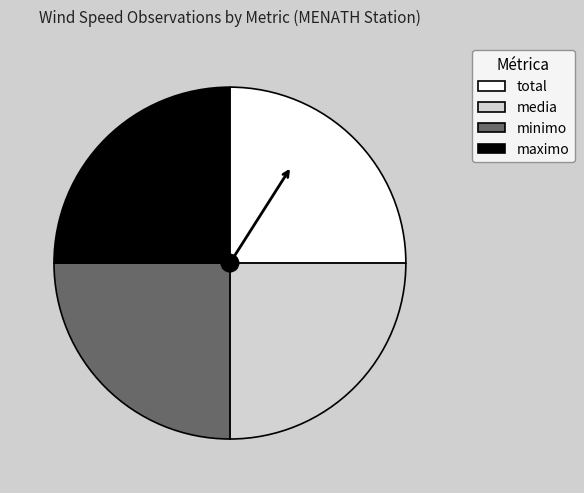

Does any single category account for the majority?

No